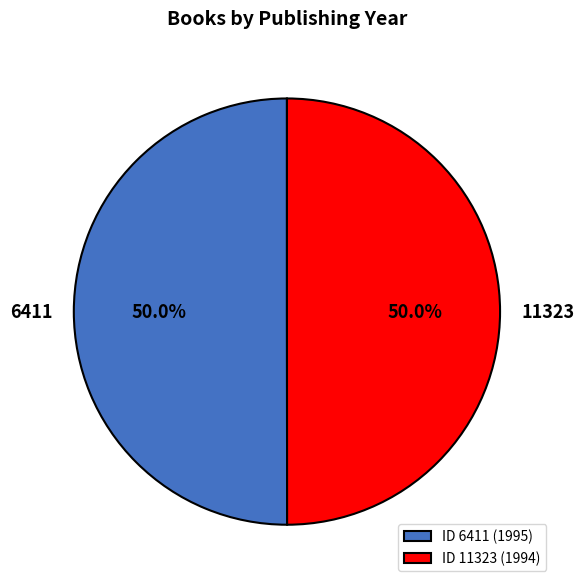

What portion of the pie excludes 11323?

50.0%